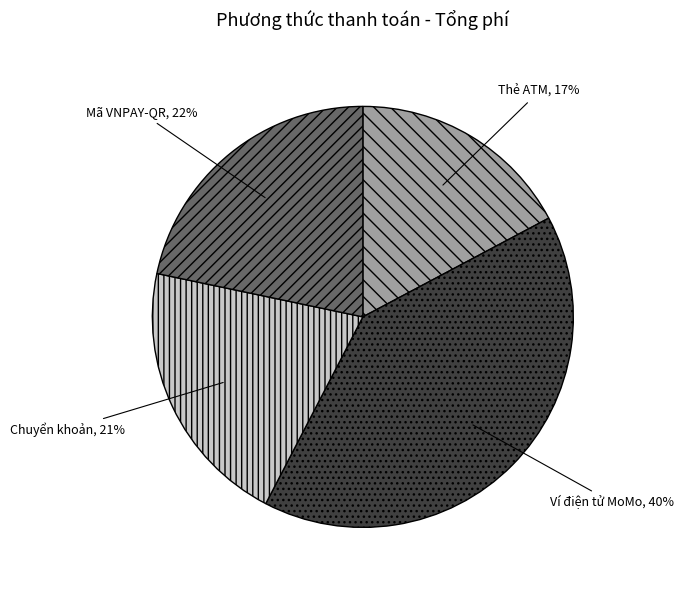

Is Ví điện tử MoMo the majority of the pie?

No